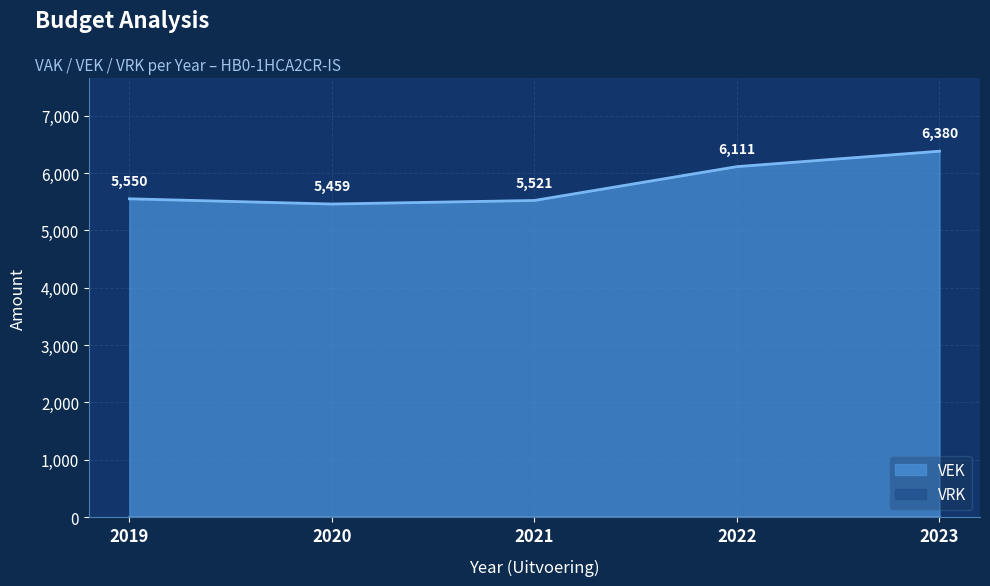

Between 2023 and 2020, which is larger?

2023